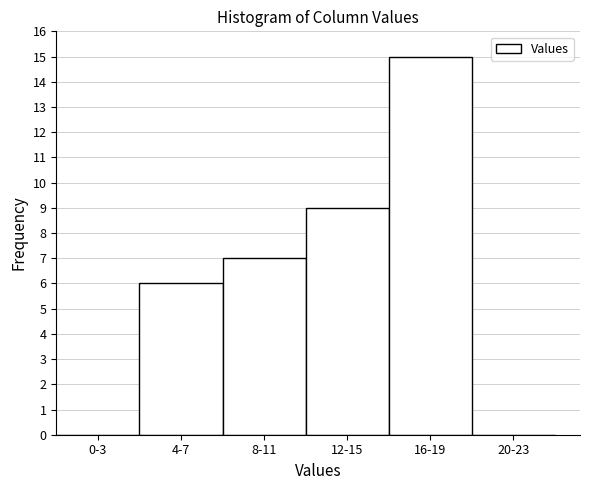

Reading left to right, what are all the values shown in this chart?

0-3=0	4-7=6	8-11=7	12-15=9	16-19=15	20-23=0